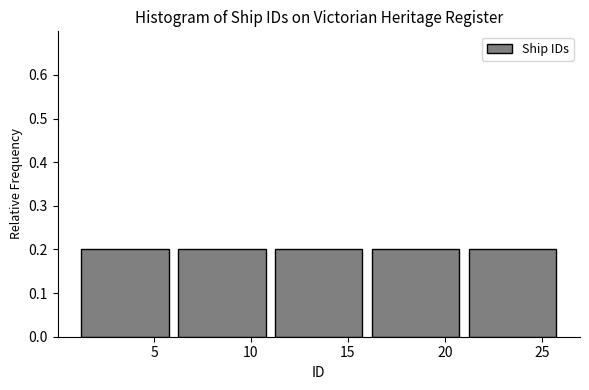

What is the height of the bar covering 16 to 21 on the x-axis? The values are not printed on the chart, so give them approximately, as read against the axis.

0.2